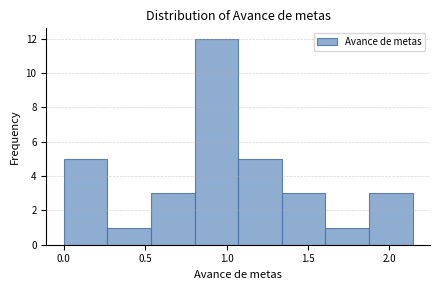

Reading left to right, list every bar in this chart as the range it spans on the x-axis followed by its height. Neither the bar edges nor the heights are printed on the chart, so give them approximately, as read against the axes.

0.00 to 0.25: 5
0.25 to 0.55: 1
0.55 to 0.80: 3
0.80 to 1.05: 12
1.05 to 1.35: 5
1.35 to 1.60: 3
1.60 to 1.85: 1
1.85 to 2.15: 3